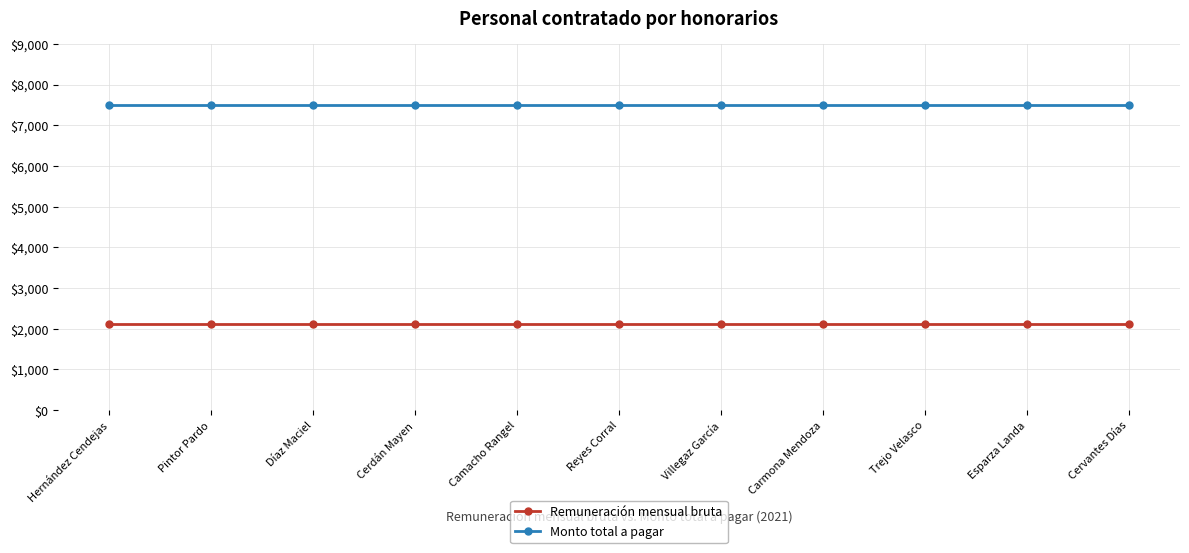

True or false: Monto total a pagar and Remuneración mensual bruta intersect in this chart.

False